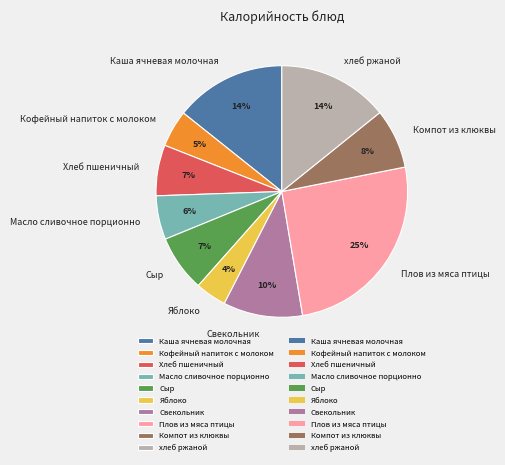

Is it true that хлеб ржаной is 14% of the pie?

True